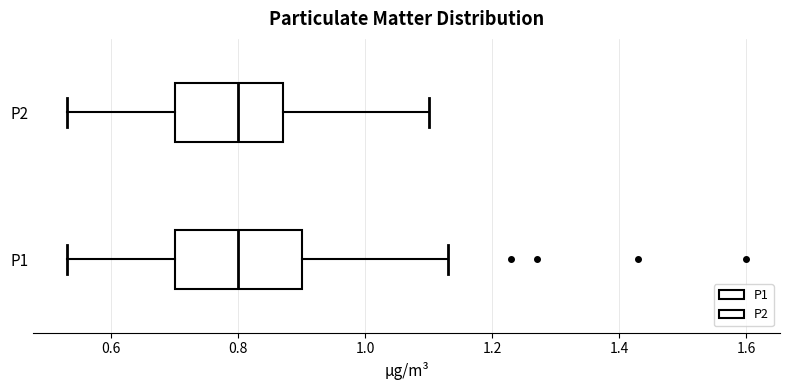

Comparing the boxes themselves (not the whiskers), which one is the widest?

P1